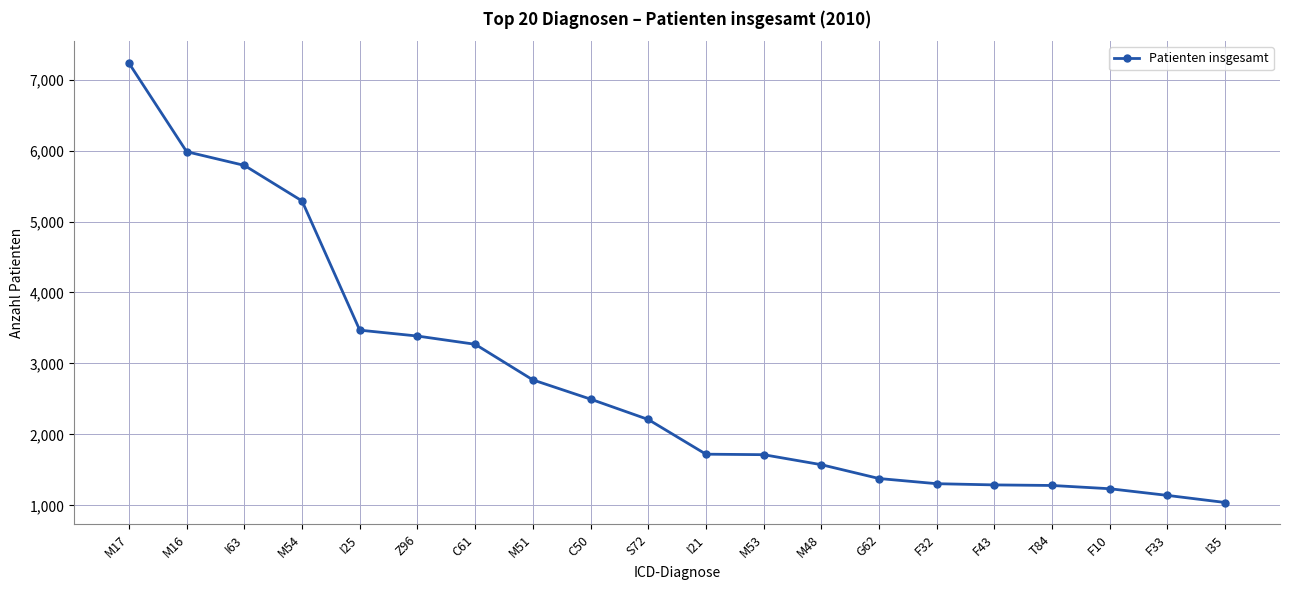

Which has a higher value, F32 or G62?

G62